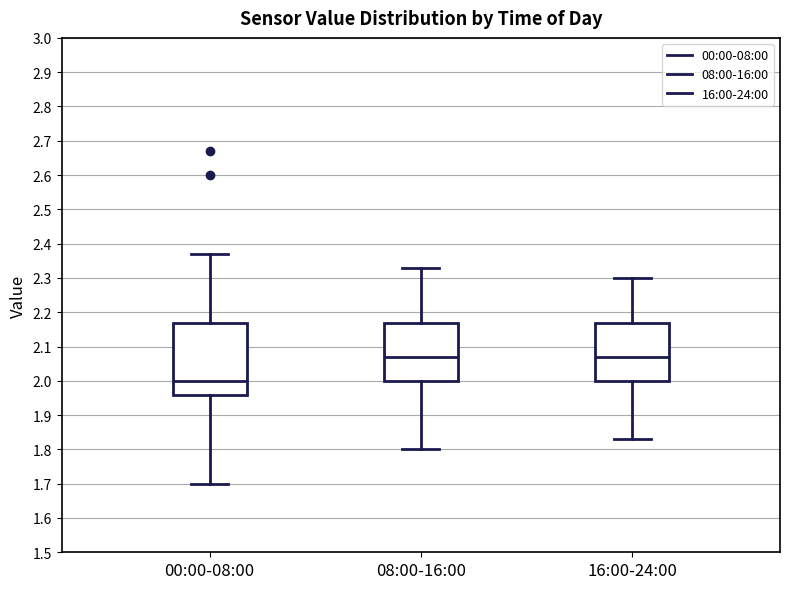

Reading left to right, read every box against the y-axis: the position of its median line, the range the box covers, and the ends of its whiskers. The values are not printed on the chart, so give them approximately, as read against the axis.

00:00-08:00: median 2.00, box 1.96 to 2.17, whiskers 1.70 to 2.37
08:00-16:00: median 2.07, box 2.00 to 2.17, whiskers 1.80 to 2.33
16:00-24:00: median 2.07, box 2.00 to 2.17, whiskers 1.83 to 2.30